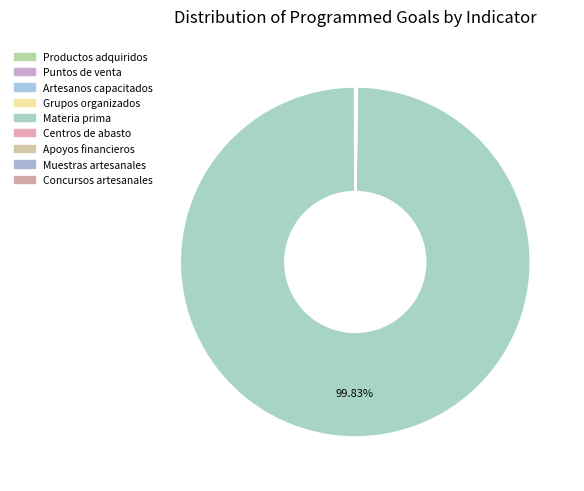

To the nearest percent, what is the average slice percentage?

11%